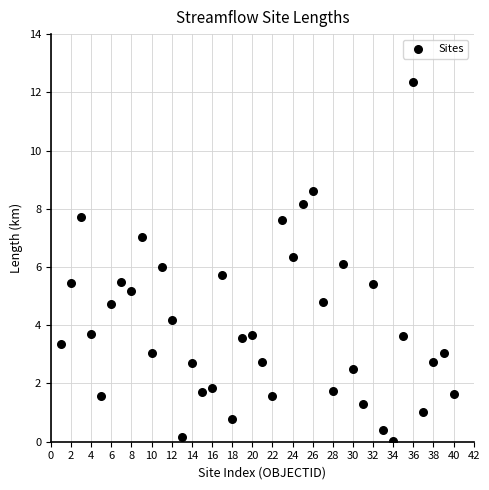

What is the range of X values (max minus min)?

39.0